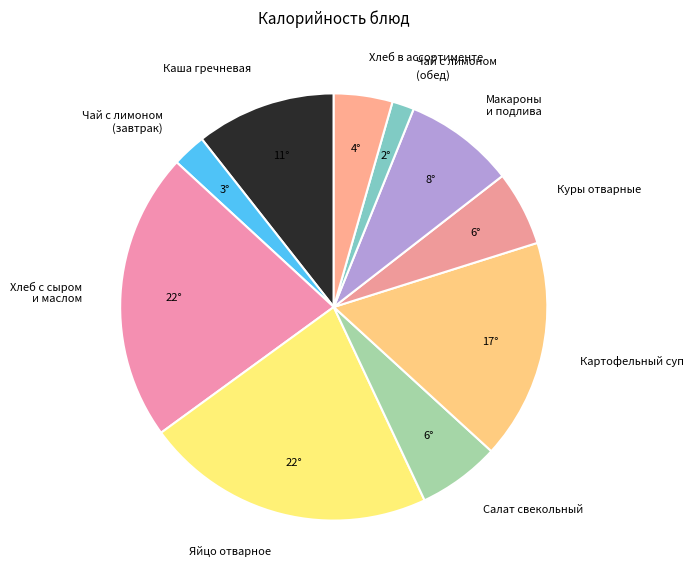

What is the smallest slice in the pie chart?

Чай с лимоном (обед)